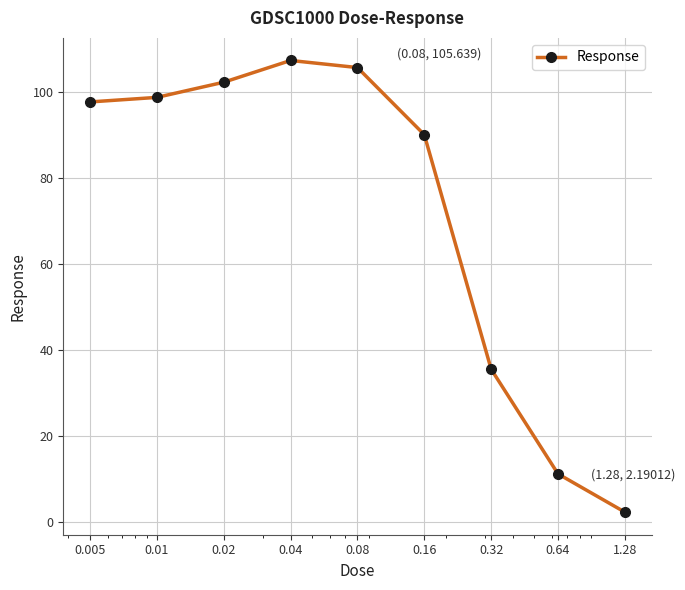

How many data points are less than 97?

4